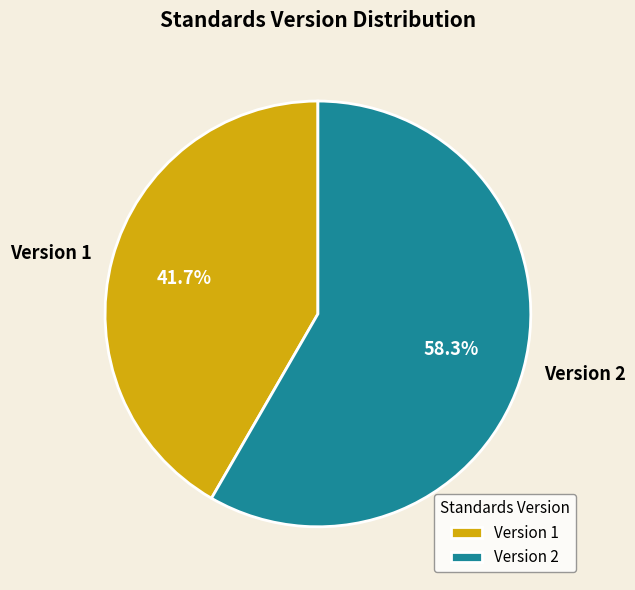

To the nearest percent, what is the average slice percentage?

50%